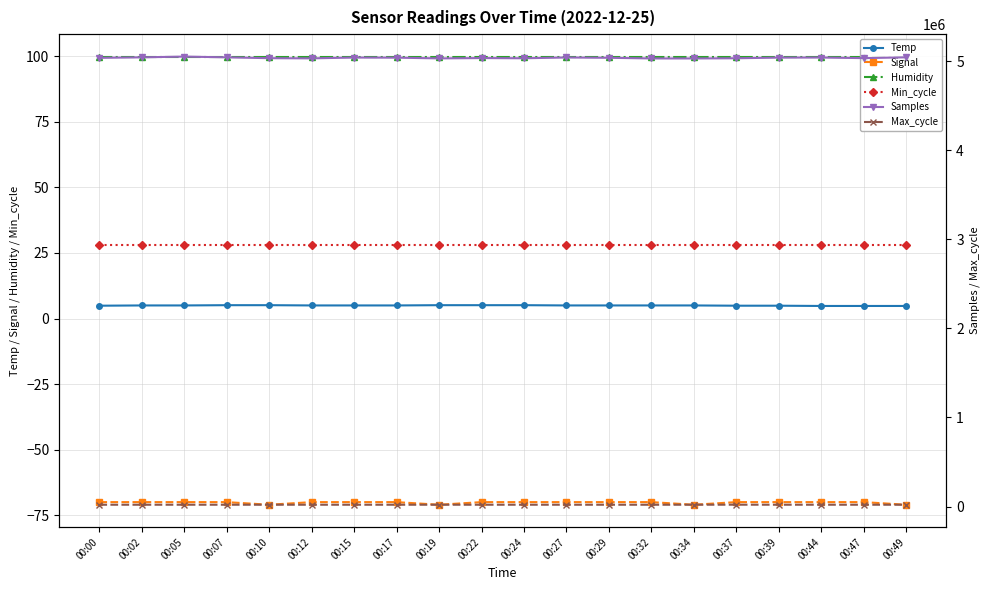

Which series has the largest total across all categories?

Samples